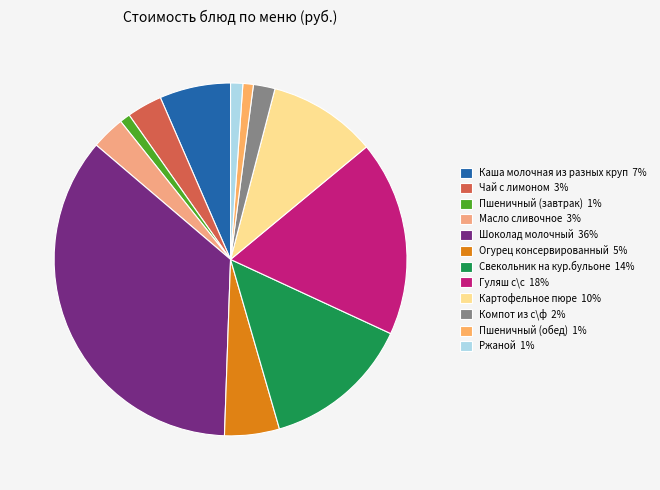

To the nearest percent, what is the difference between the largest and smallest slice percentages?

35%